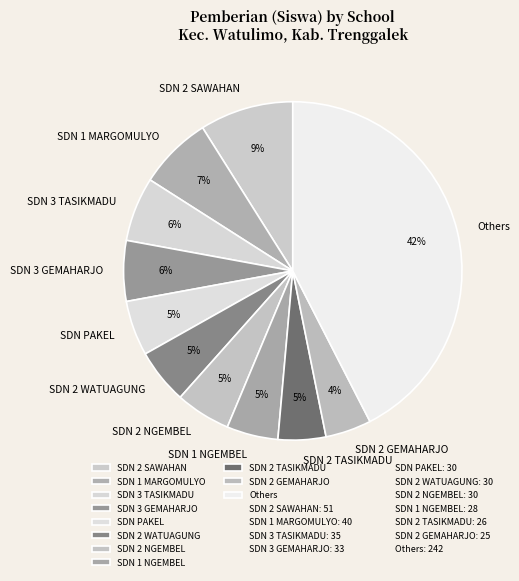

Which category has the biggest portion of the pie?

Others